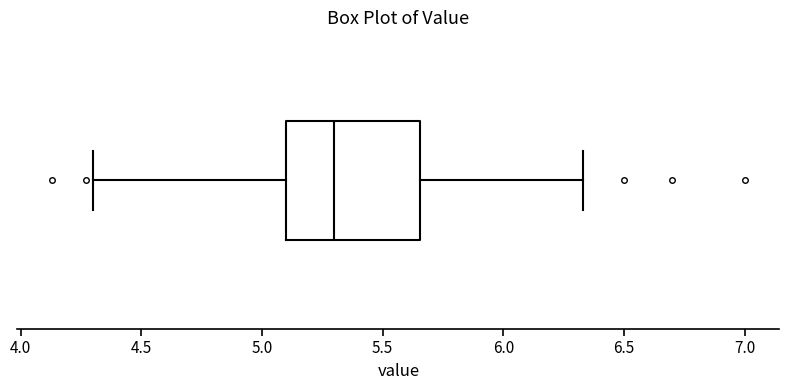

Where does the median line of the box sit on the x-axis? The values are not printed on the chart, so give them approximately, as read against the axis.

5.30